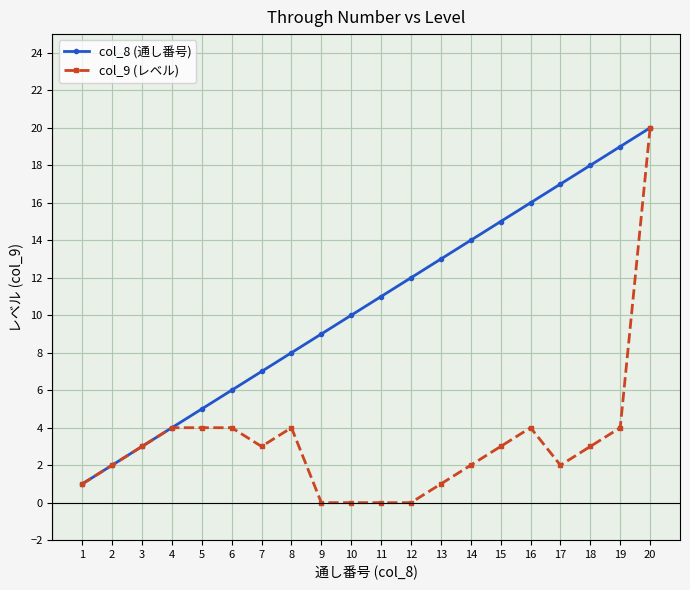

Reading right to left, list all the values displayed in this chart.

col_8 (通し番号): 20=20	19=19	18=18	17=17	16=16	15=15	14=14	13=13	12=12	11=11	10=10	9=9	8=8	7=7	6=6	5=5	4=4	3=3	2=2	1=1
col_9 (レベル): 20=20	19=4	18=3	17=2	16=4	15=3	14=2	13=1	12=0	11=0	10=0	9=0	8=4	7=3	6=4	5=4	4=4	3=3	2=2	1=1